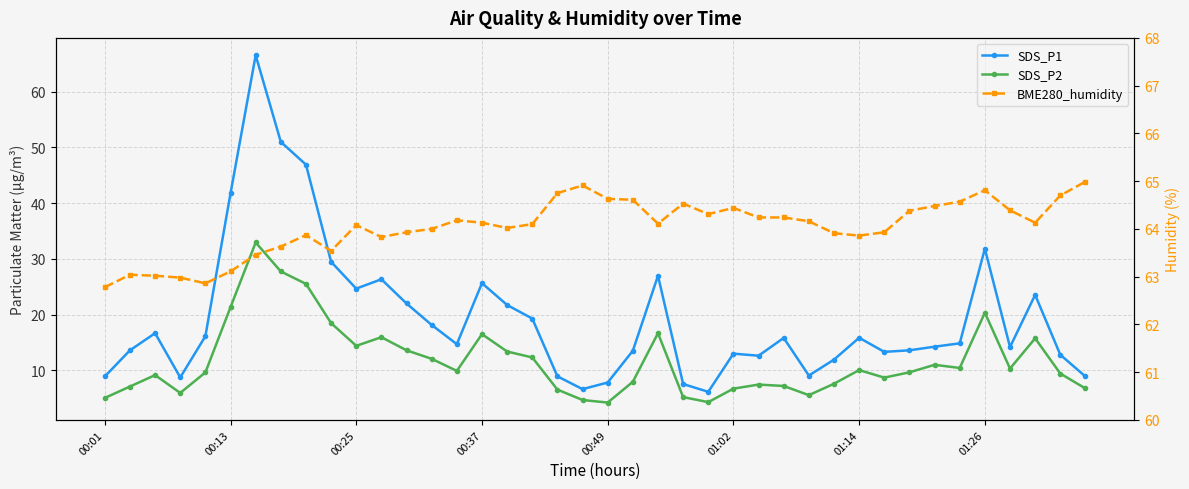

Reading left to right, list all the values displayed in this chart.

SDS_P1: 8.9	13.6	16.7	8.7	16.1	41.8	66.5	51.0	46.9	29.5	24.7	26.4	22.0	18.1	14.7	25.6	21.7	19.3	8.9	6.6	7.8	13.5	27.0	7.5	6.2	13.0	12.6	15.8	9.1	11.9	15.8	13.3	13.6	14.2	14.8	31.8	14.2	23.6	12.8	8.9
SDS_P2: 5.0	7.1	9.2	6.0	9.6	21.4	33.0	27.8	25.5	18.5	14.4	15.9	13.6	12.1	9.9	16.5	13.4	12.3	6.5	4.7	4.2	8.0	16.7	5.2	4.3	6.7	7.5	7.2	5.5	7.6	10.1	8.7	9.7	11.0	10.4	20.4	10.3	15.8	9.4	6.8
BME280_humidity: 62.8	63.0	63.0	63.0	62.9	63.1	63.5	63.6	63.9	63.5	64.1	63.8	63.9	64.0	64.2	64.1	64.0	64.1	64.8	64.9	64.6	64.6	64.1	64.5	64.3	64.4	64.2	64.2	64.2	63.9	63.9	63.9	64.4	64.5	64.6	64.8	64.4	64.1	64.7	65.0